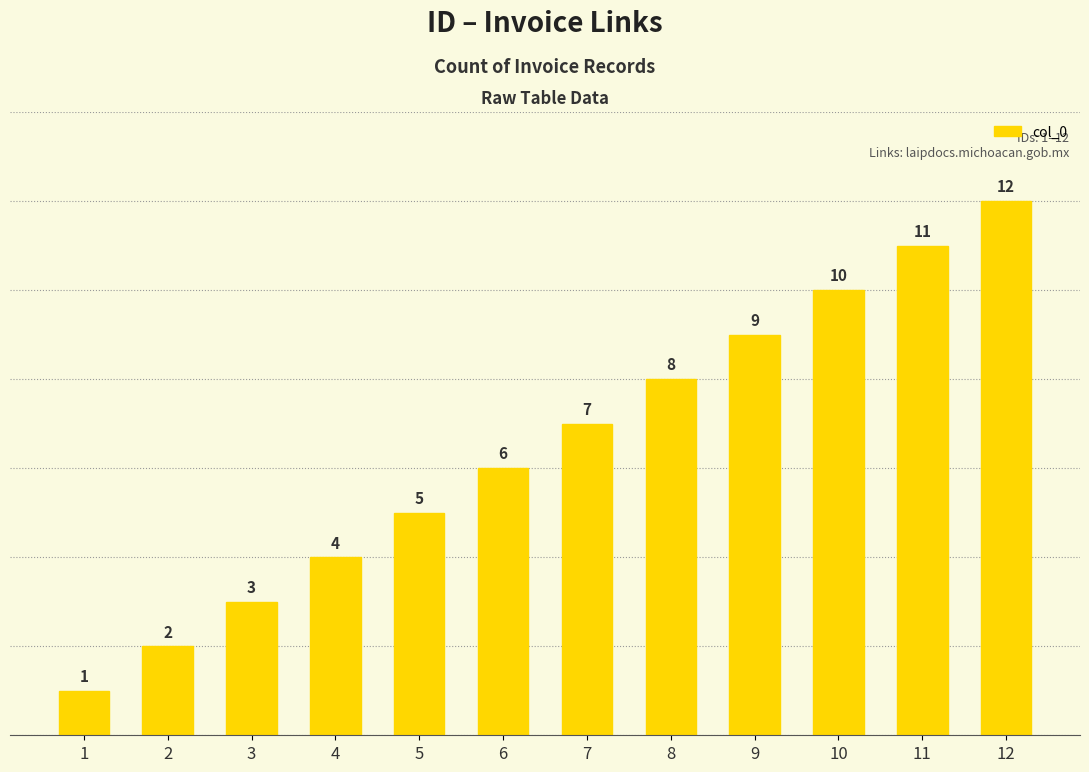

List the labels in order of value, largest first.

12, 11, 10, 9, 8, 7, 6, 5, 4, 3, 2, 1